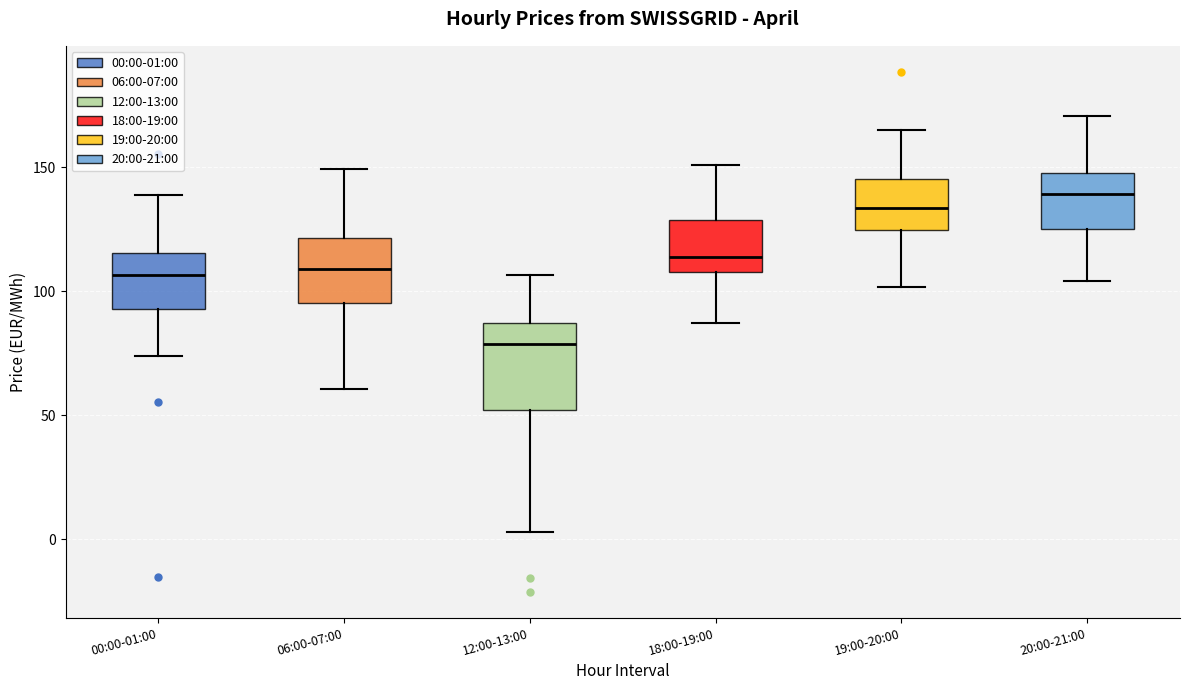

Comparing the boxes themselves (not the whiskers), which one is the tallest?

12:00-13:00